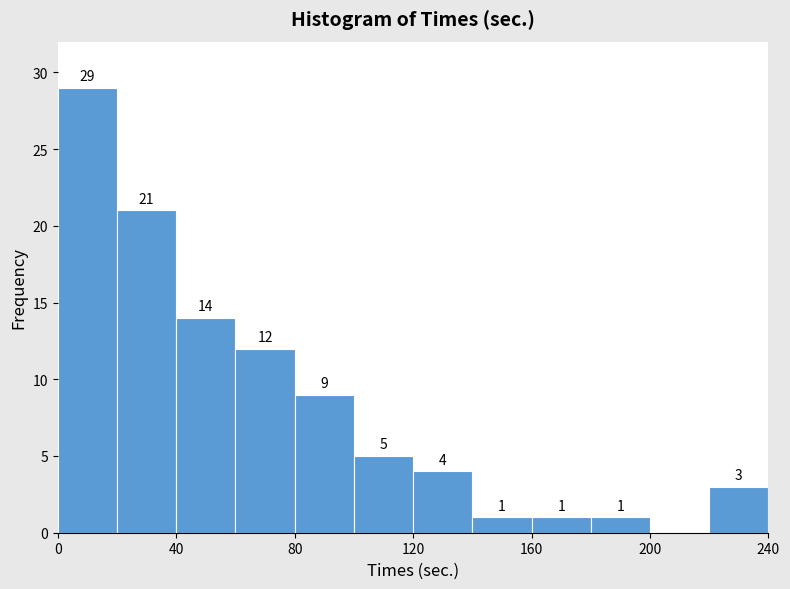

Over which range of the x-axis is the bar tallest?

0 to 20